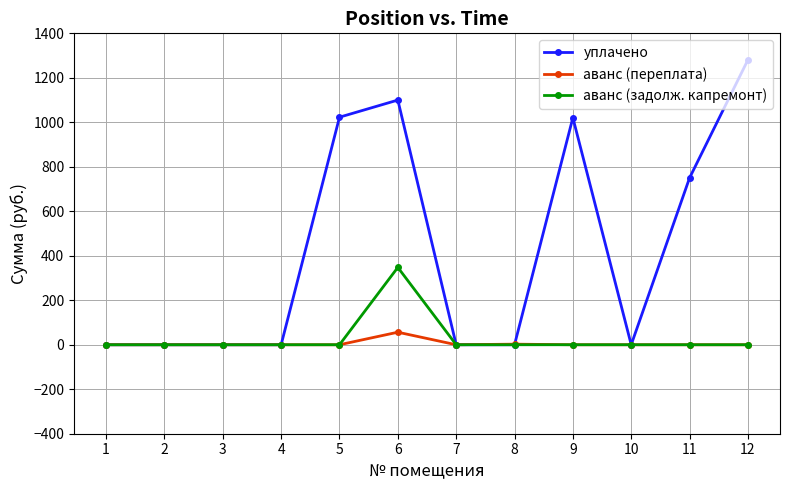

Which series has the largest range (max minus min)?

уплачено